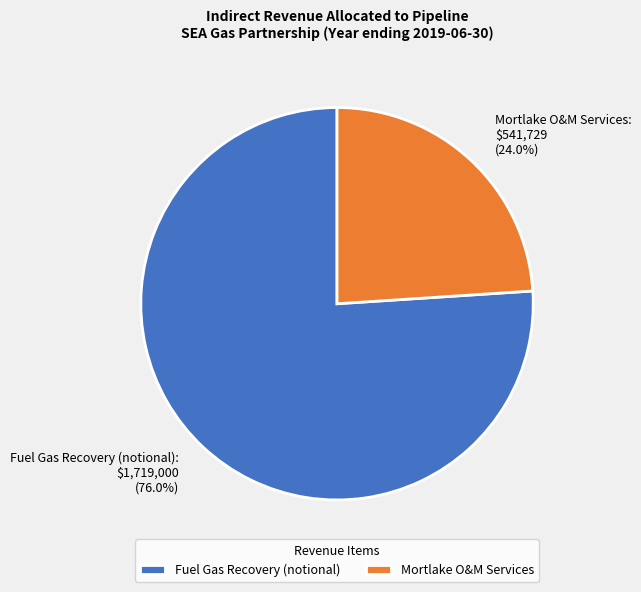

Which category has the smallest portion of the pie?

Mortlake O&M Services